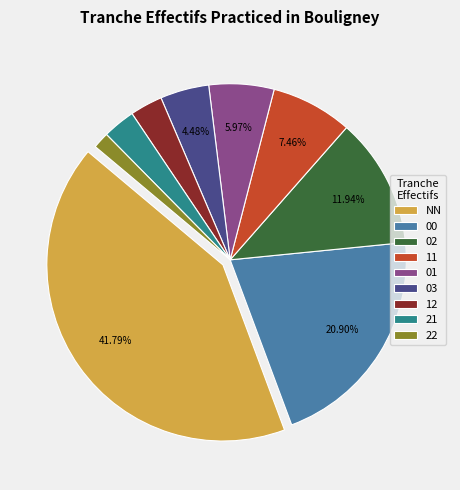

What percentage is NOT represented by NN?

58.2%